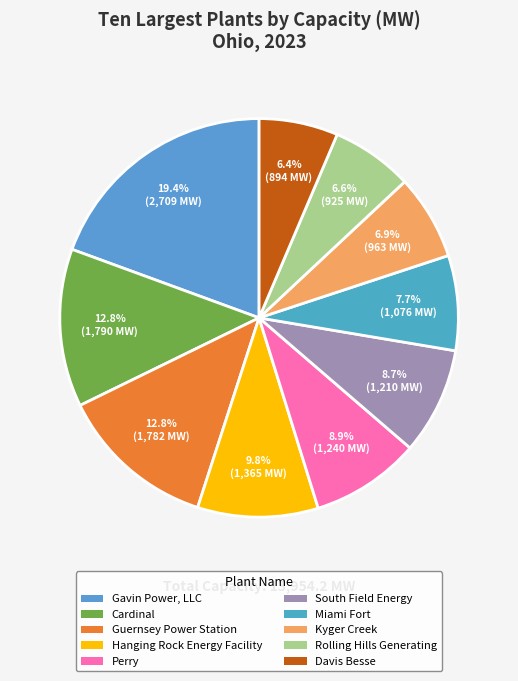

How many segments does this pie chart have?

10